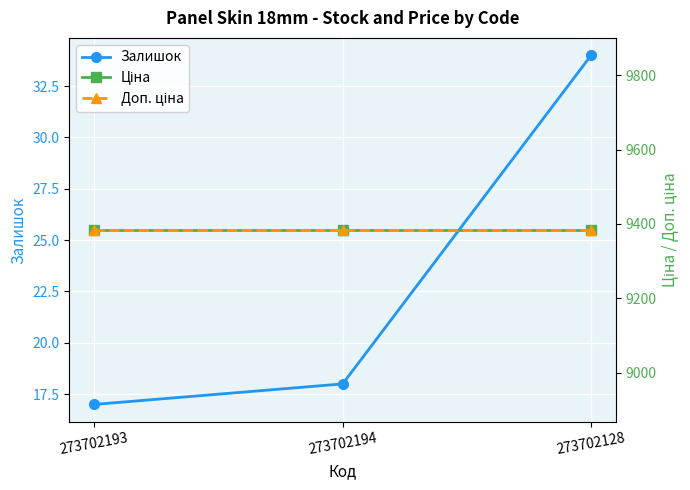

What are all the series names shown in the legend?

Залишок, Ціна, Доп. ціна